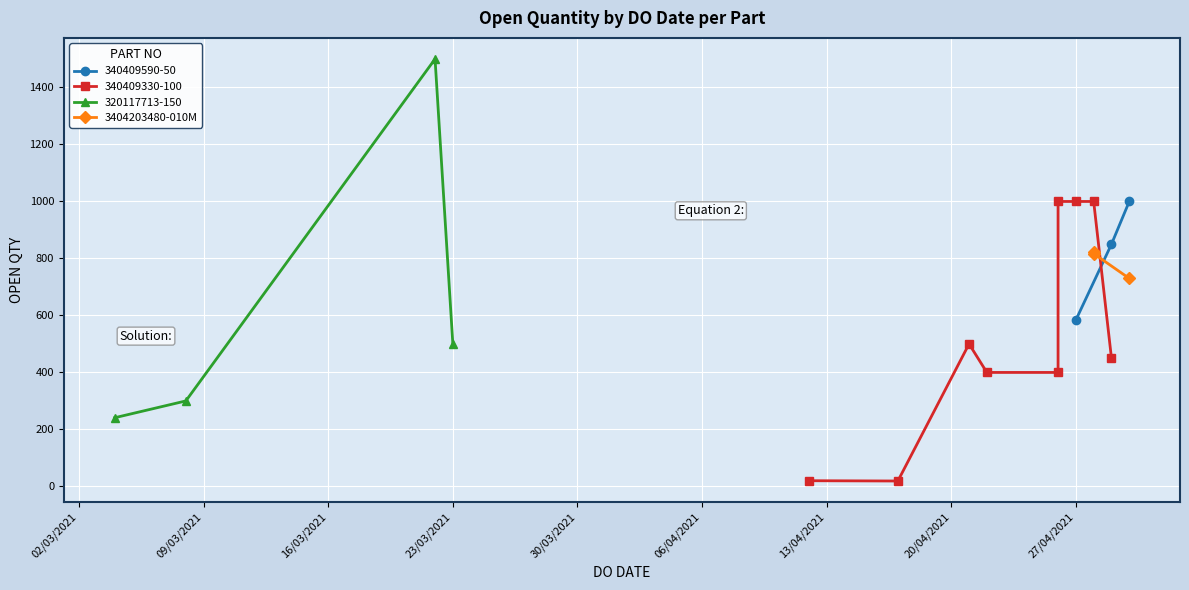

What is the value of the 340409590-50 point at the 3rd from the left?

1000